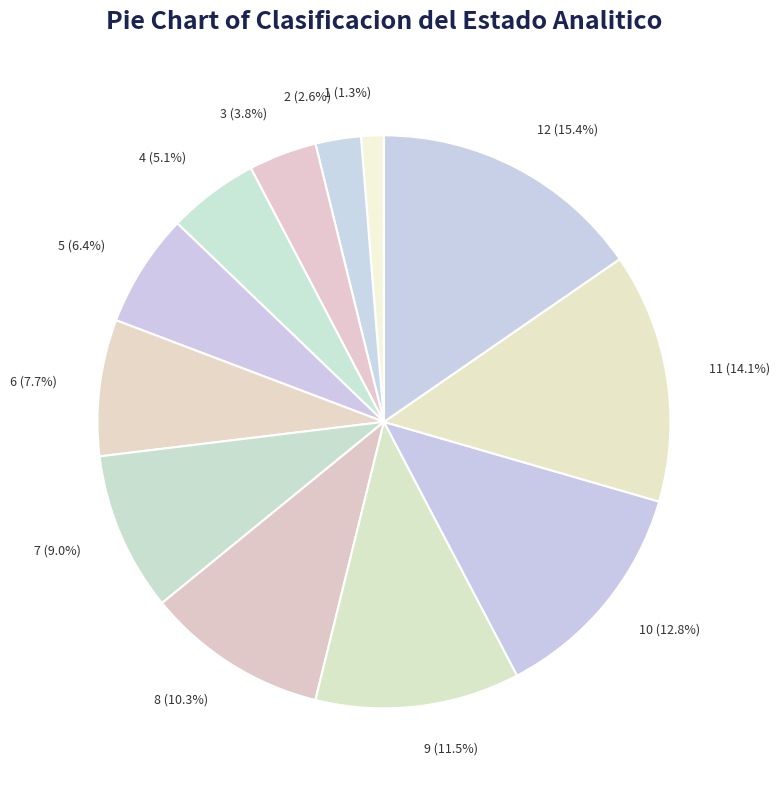

Count the number of slices in the pie.

12